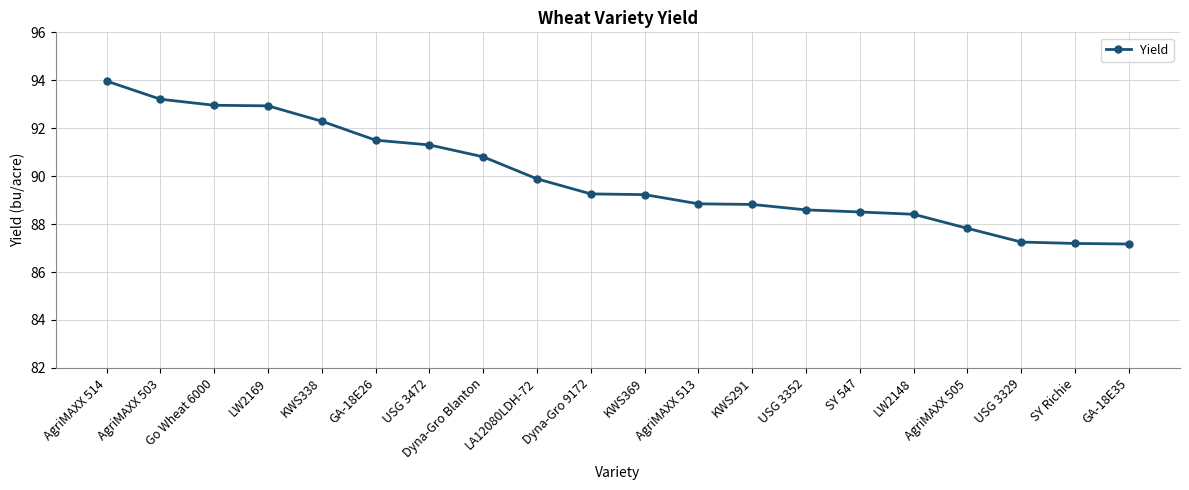

At which category does the chart reach its peak across all series?

AgriMAXX 514